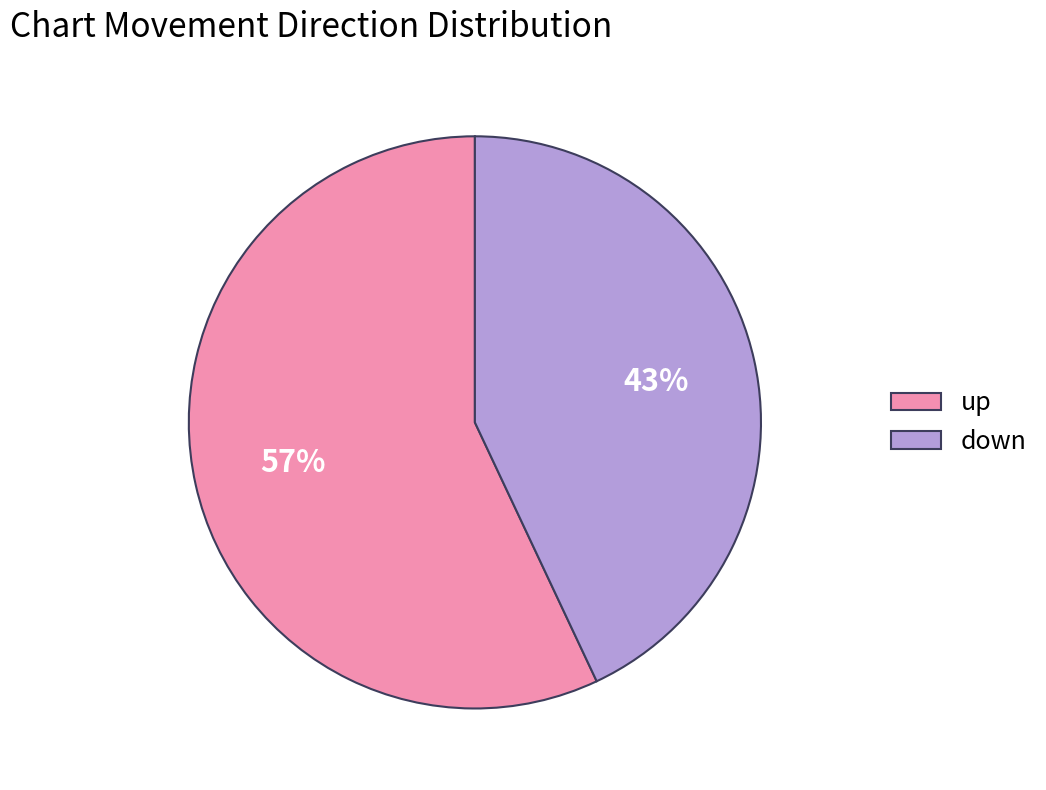

Which slice is the largest?

up